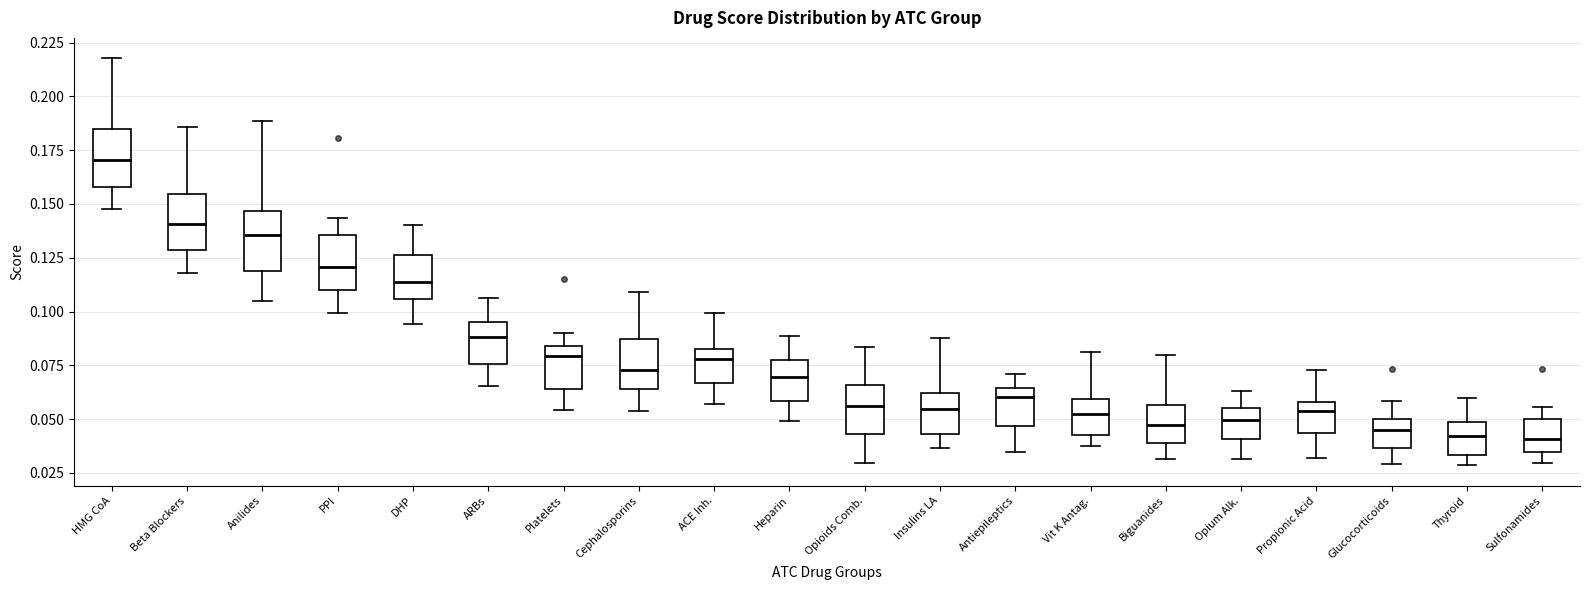

Where does the lower whisker of the box for Opioids Comb. end on the y-axis? The values are not printed on the chart, so give them approximately, as read against the axis.

0.030